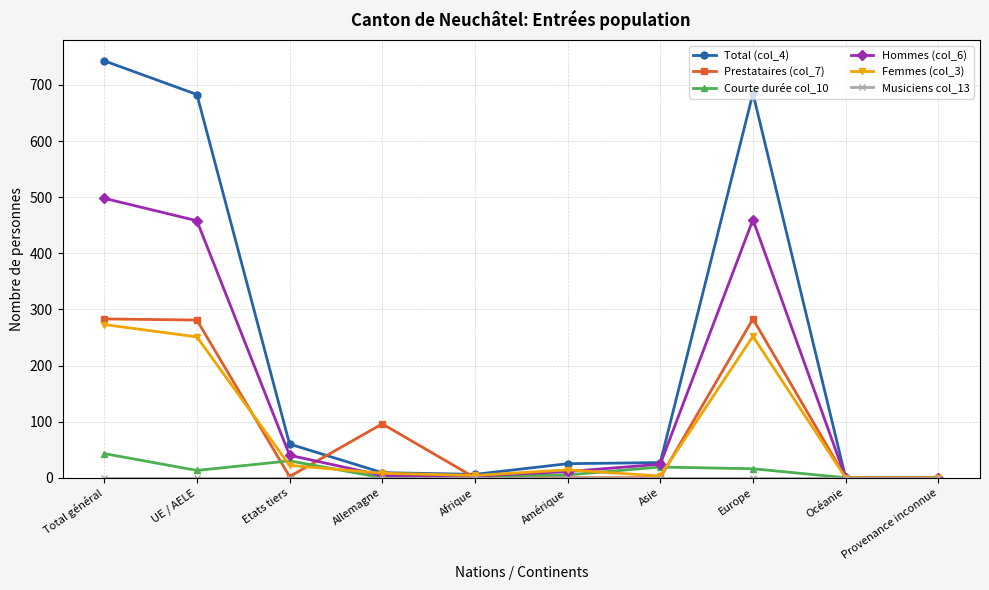

Where is the first local minimum for Courte durée col_10?

UE / AELE